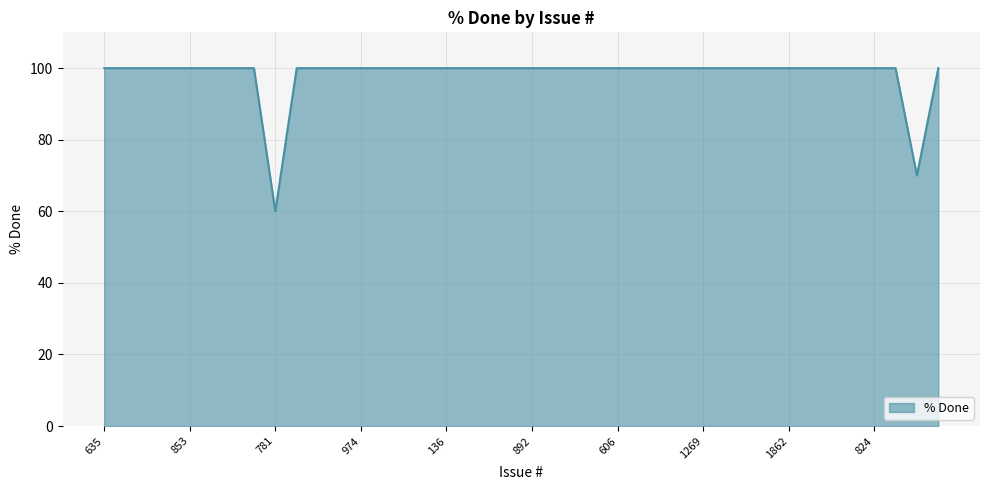

What is the sum of all values?

3930